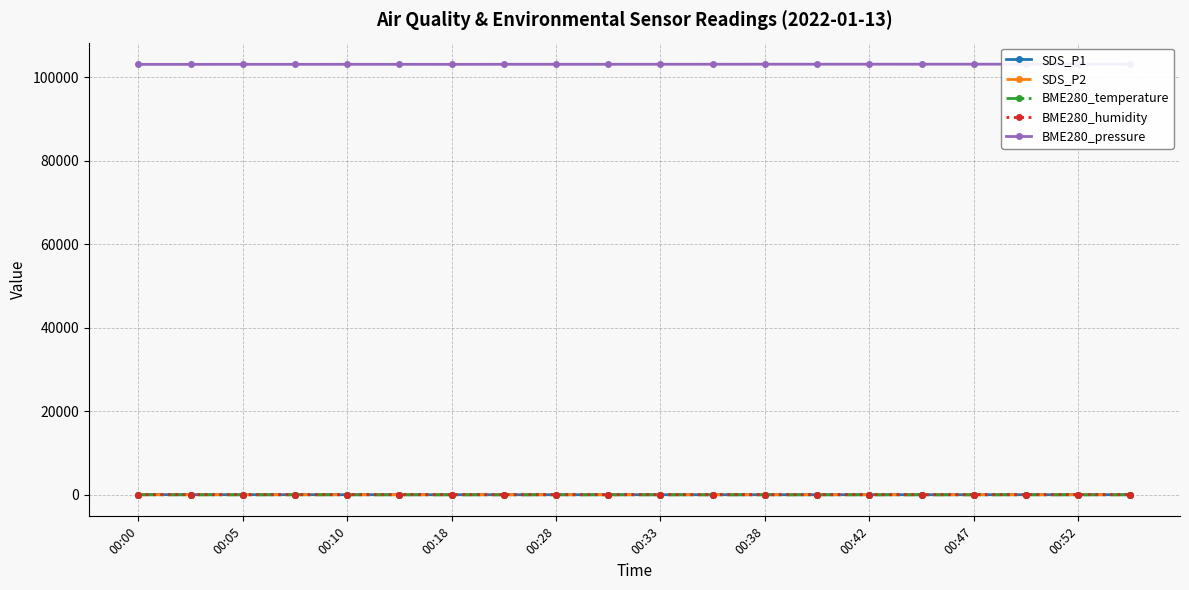

What is the difference between the maximum and second lowest values in the SDS_P2 series?

6.6